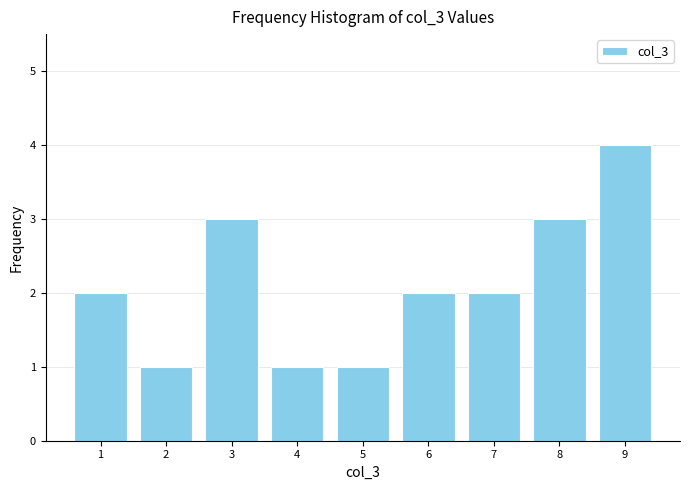

Which range on the x-axis has the tallest bar?

8.5 to 9.5